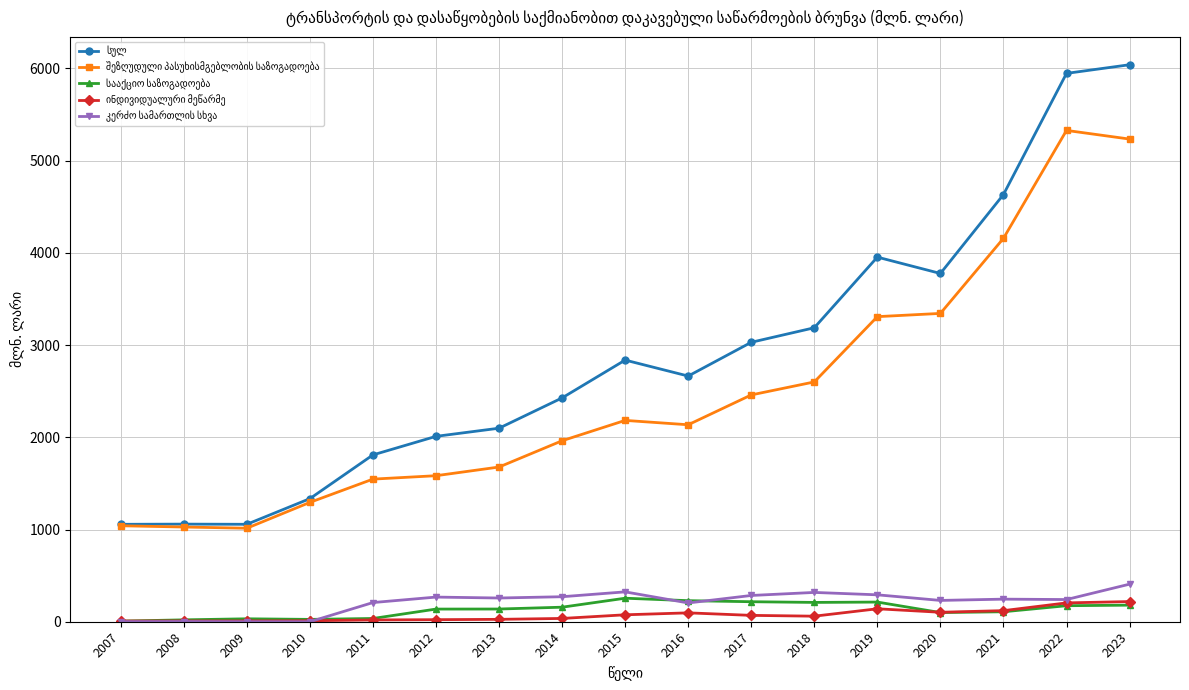

Is this an area chart (filled region under the line)?

No